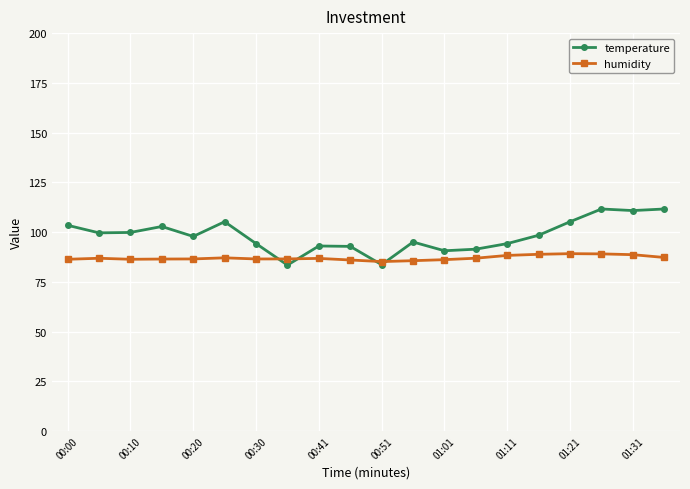

Which series has the largest total across all categories?

temperature